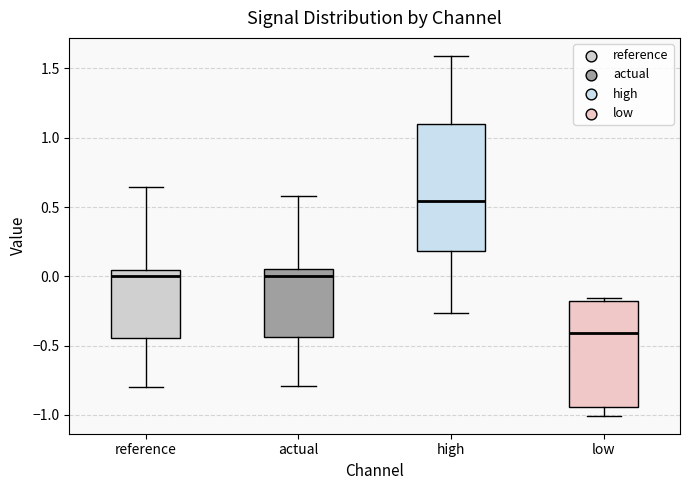

Which box has the highest median line?

high